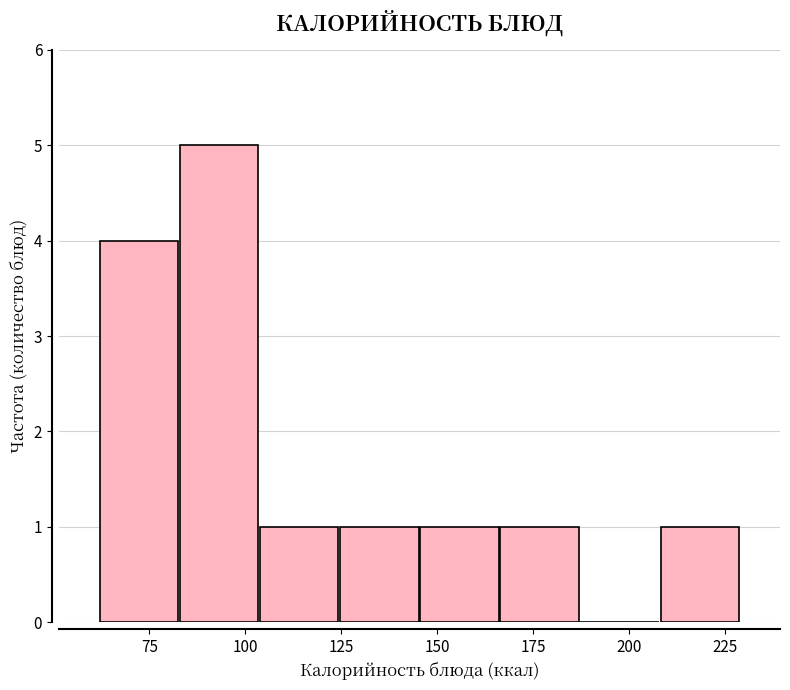

How tall is the bar that spans 145 to 165 on the x-axis? Neither the bar edges nor the heights are printed on the chart, so give them approximately, as read against the axes.

1